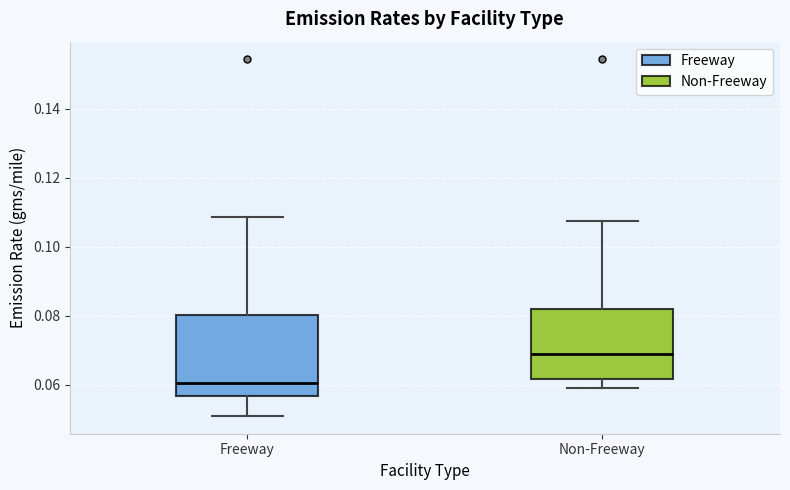

Reading left to right, read every box against the y-axis: the position of its median line, the range the box covers, and the ends of its whiskers. The values are not printed on the chart, so give them approximately, as read against the axis.

Freeway: median 0.060, box 0.056 to 0.080, whiskers 0.052 to 0.108
Non-Freeway: median 0.070, box 0.062 to 0.082, whiskers 0.060 to 0.108